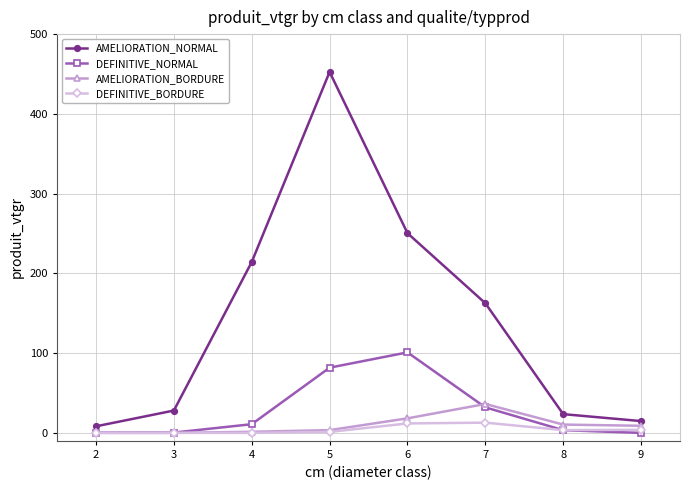

True or false: DEFINITIVE_NORMAL has more than 1 interior local peaks.

False